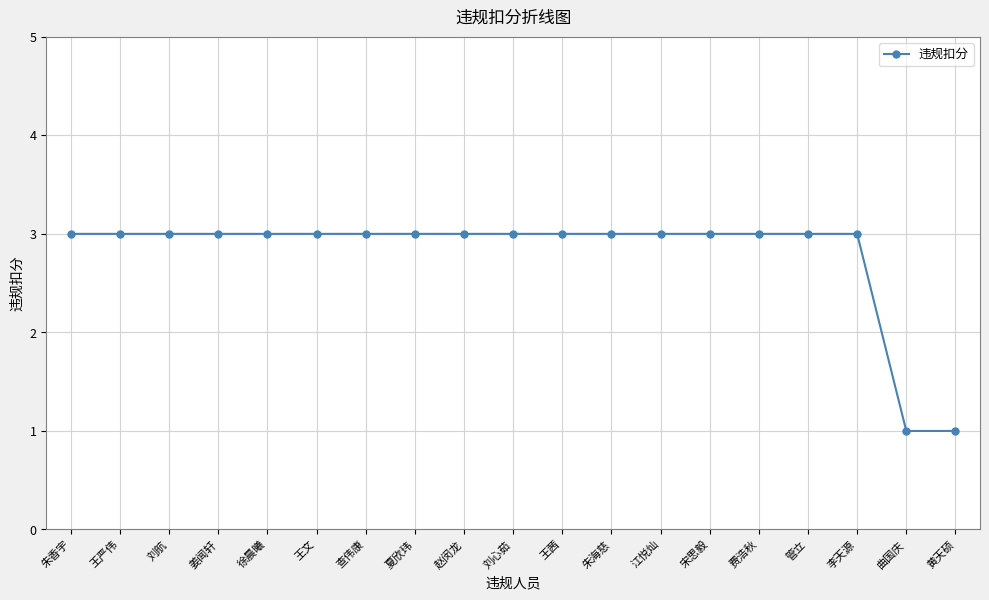

Is it true that the value at 夏欣玮 is 5?

False